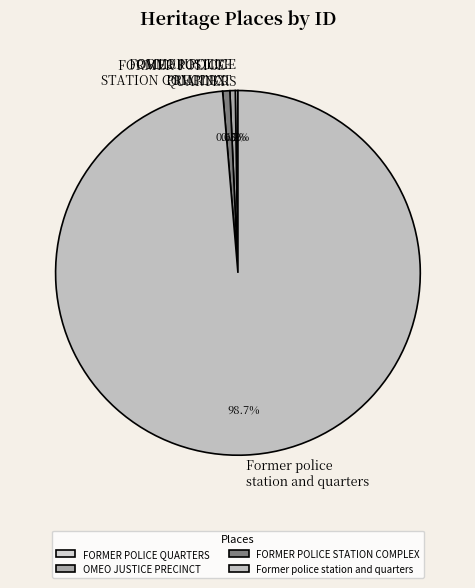

Is Former police station and quarters the majority of the pie?

Yes